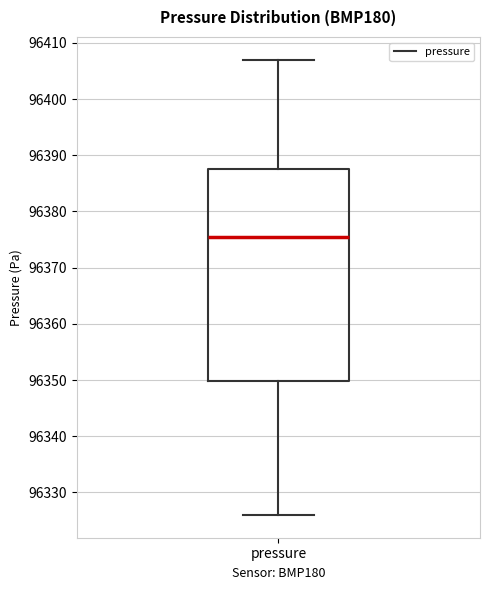

Transcribe this box plot: give where the median line is, the range the box spans, and where the two whiskers end, as read against the y-axis. The values are not printed on the chart, so give them approximately, as read against the axis.

median 96376, box 96350 to 96388, whiskers 96326 to 96407